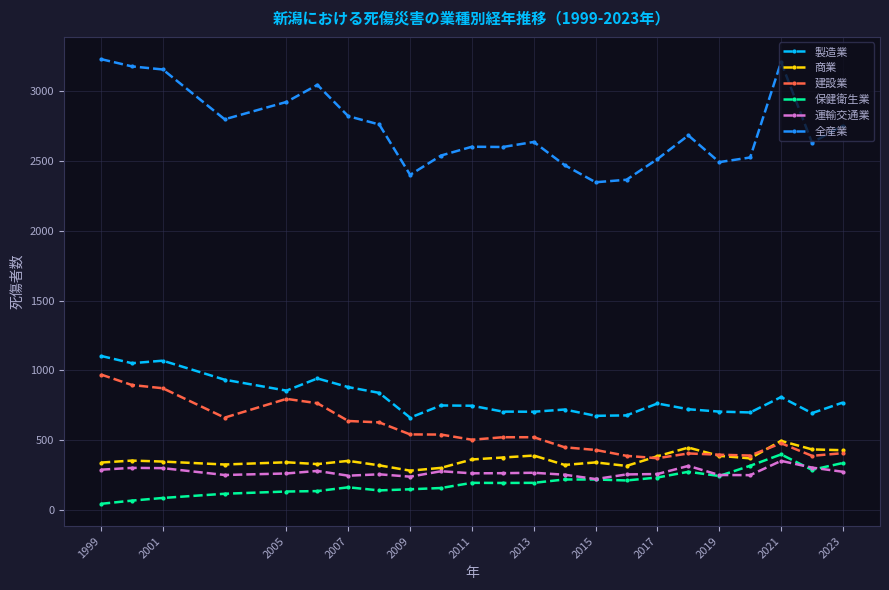

What is the greatest value displayed?

3225